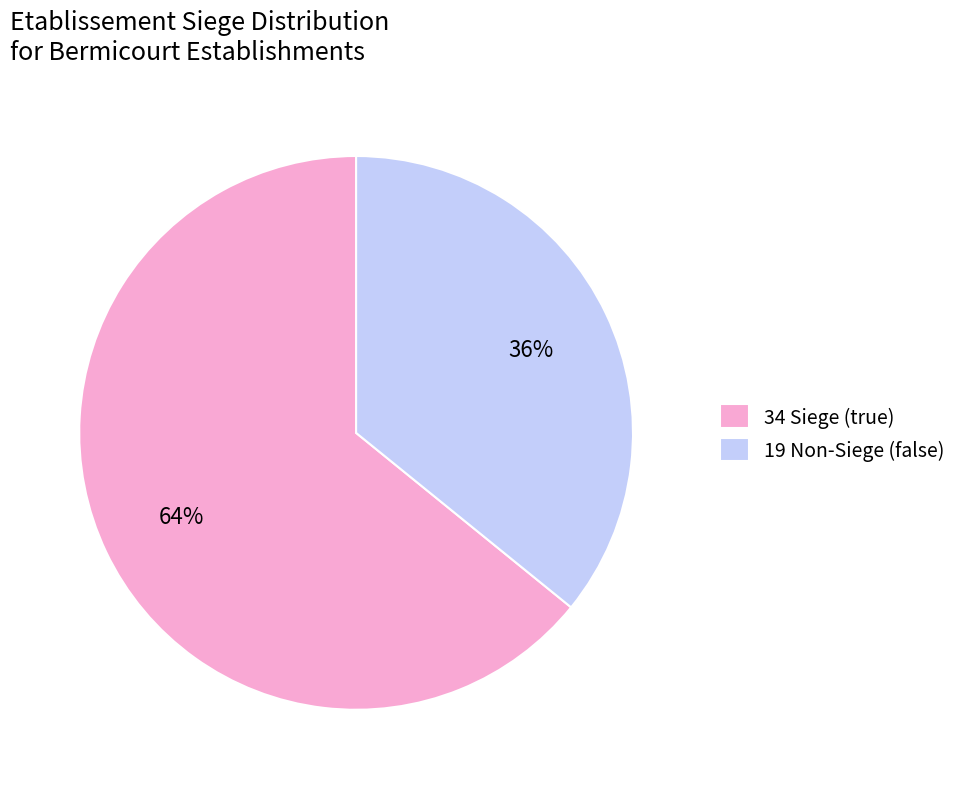

Is it true that 34 Siege (true) is 72% of the pie?

False